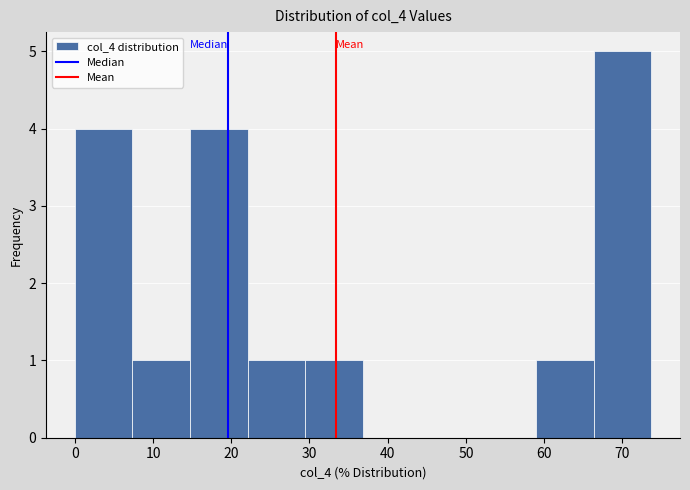

Reading left to right, transcribe this chart: for each bar, give the range it covers on the x-axis and its height. Neither the bar edges nor the heights are printed on the chart, so give them approximately, as read against the axes.

0 to 7: 4
7 to 15: 1
15 to 22: 4
22 to 29: 1
29 to 37: 1
37 to 44: 0
44 to 52: 0
52 to 59: 0
59 to 66: 1
66 to 74: 5